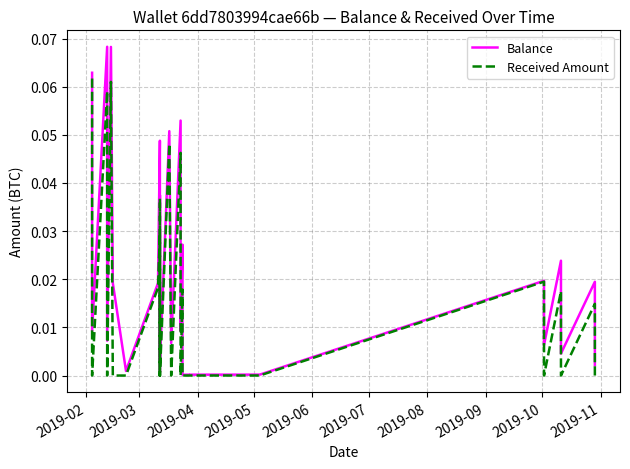

What is the sum of all Received Amount values?

0.4